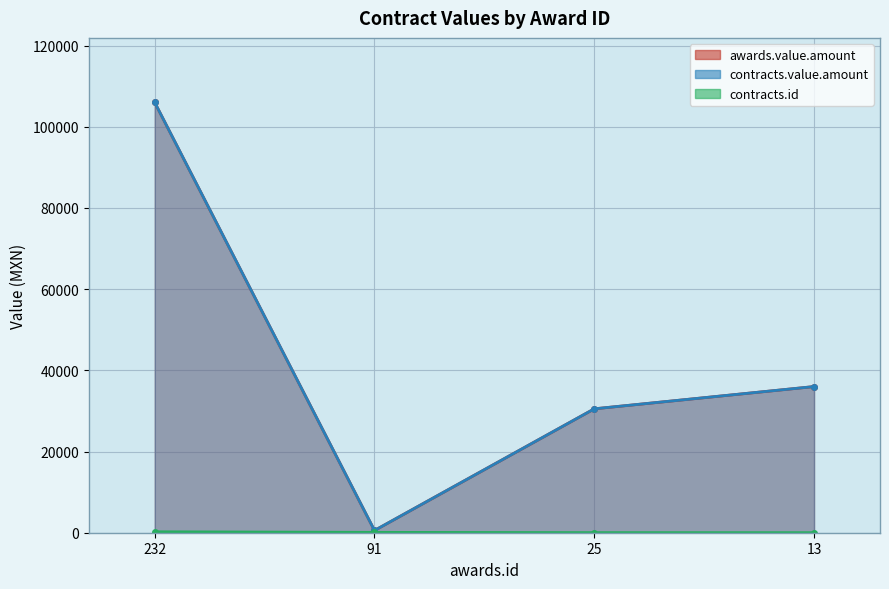

Rank the categories by contracts.value.amount value from highest to lowest.

232, 13, 25, 91